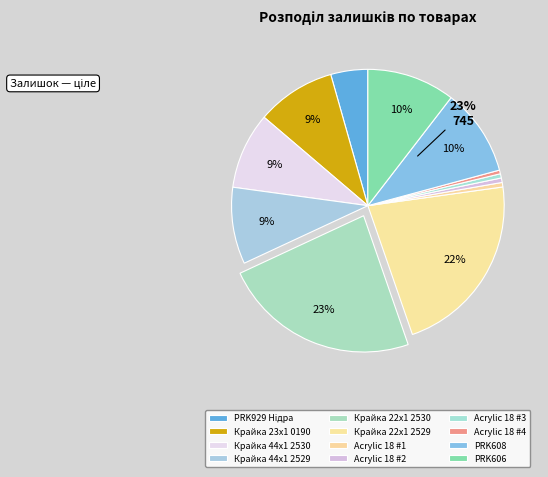

What is the smallest slice in the pie chart?

Acrylic 18 #4